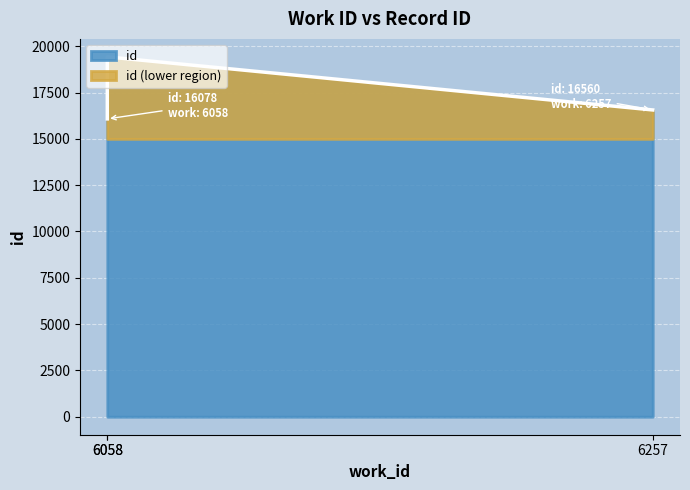

Is it true that the value at 6058 is 19425?

True